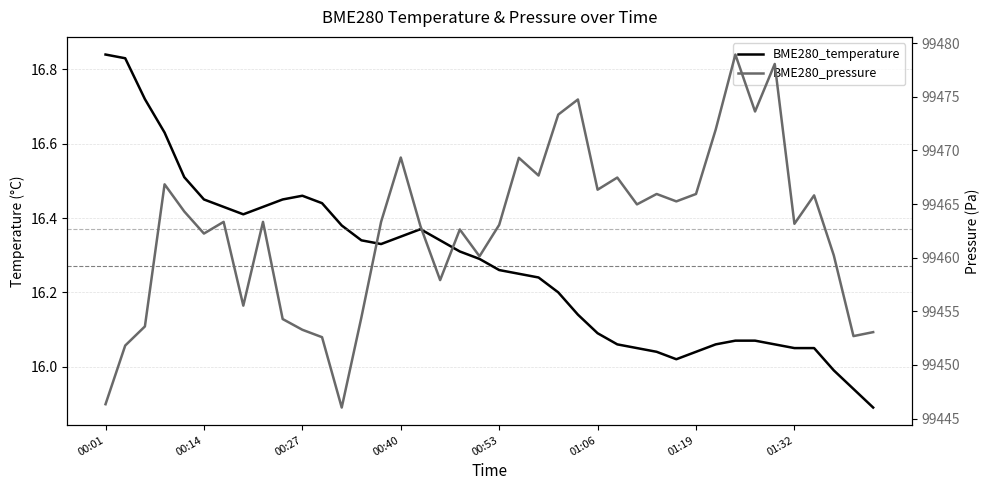

Which series has the largest total across all categories?

BME280_pressure